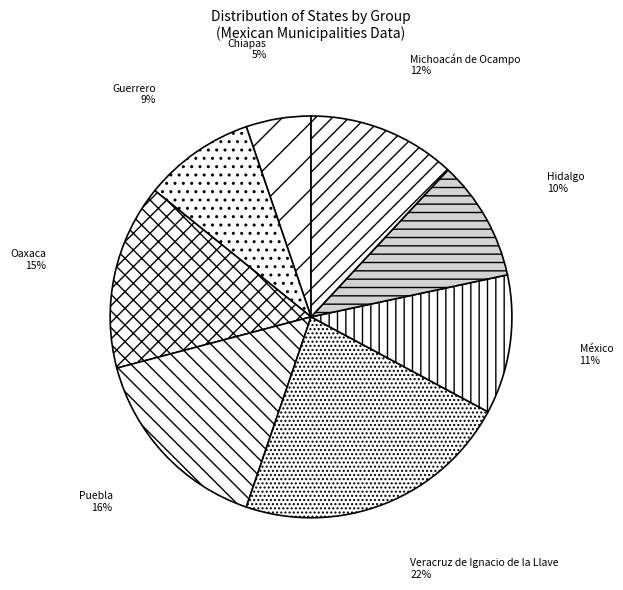

Is there any slice that represents more than half of the pie?

No